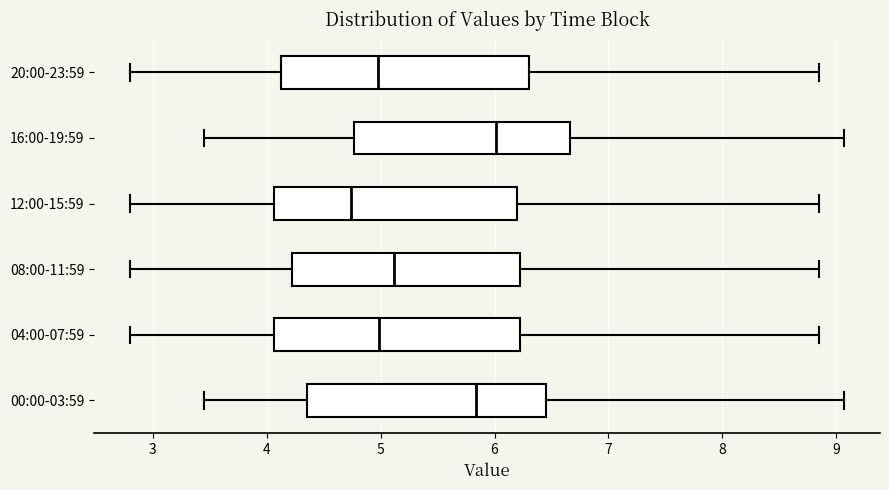

Reading bottom to top, transcribe this box plot: for each box, give where its median line is, the range the box spans, and where its two whiskers end, as read against the x-axis. The values are not printed on the chart, so give them approximately, as read against the axis.

00:00-03:59: median 5.8, box 4.4 to 6.5, whiskers 3.5 to 9.1
04:00-07:59: median 5.0, box 4.1 to 6.2, whiskers 2.8 to 8.9
08:00-11:59: median 5.1, box 4.2 to 6.2, whiskers 2.8 to 8.9
12:00-15:59: median 4.7, box 4.1 to 6.2, whiskers 2.8 to 8.9
16:00-19:59: median 6.0, box 4.8 to 6.7, whiskers 3.5 to 9.1
20:00-23:59: median 5.0, box 4.1 to 6.3, whiskers 2.8 to 8.9